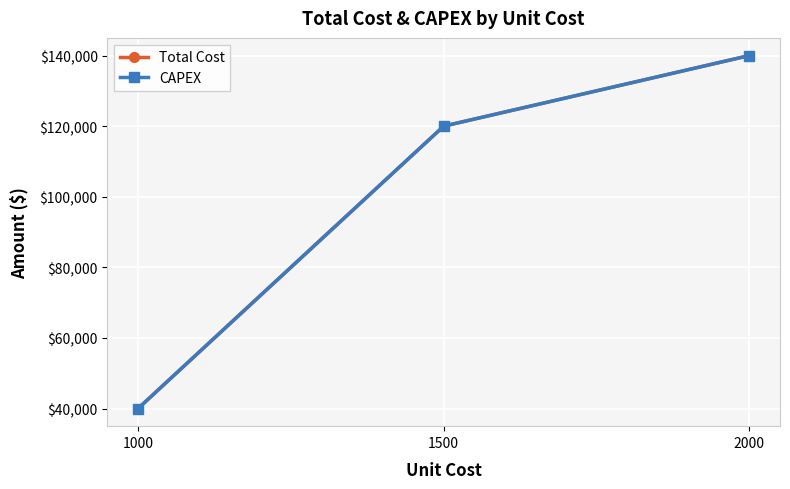

Reading right to left, list all the values displayed in this chart.

Total Cost: 2000=140000	1500=120000	1000=40000
CAPEX: 2000=140000	1500=120000	1000=40000